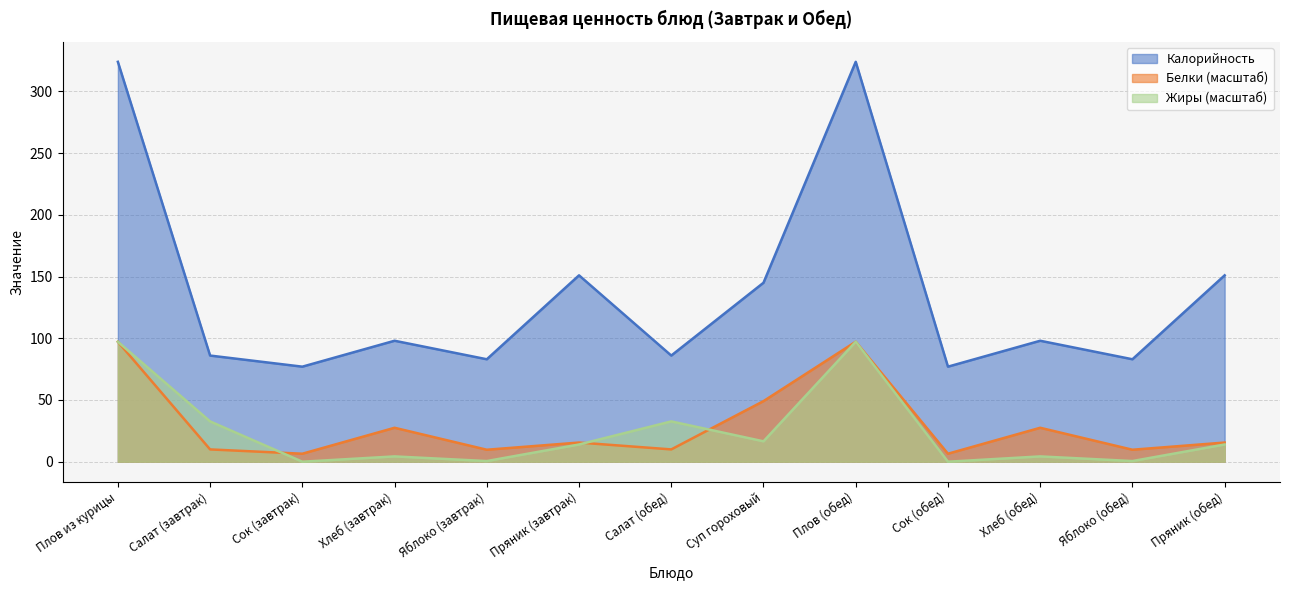

How many lines are shown in the chart?

3